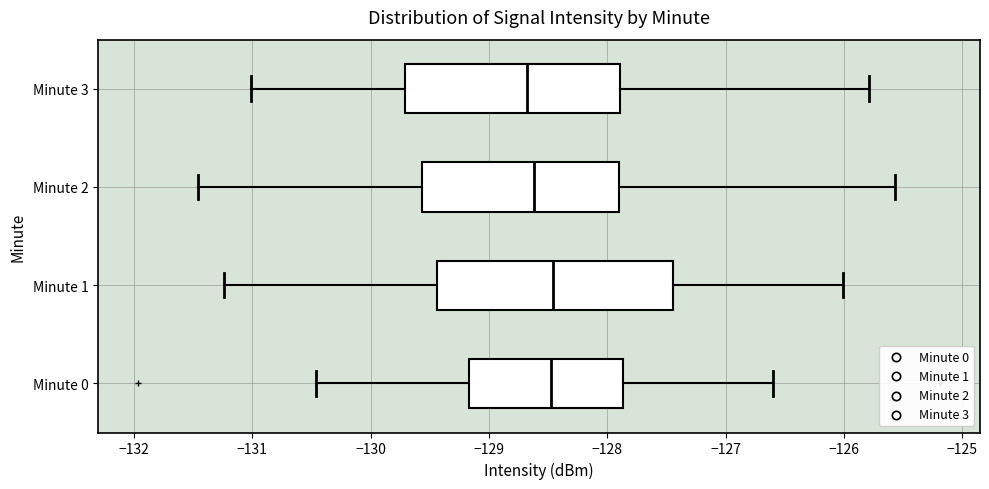

Reading bottom to top, transcribe this box plot: for each box, give where its median line is, the range the box spans, and where its two whiskers end, as read against the x-axis. The values are not printed on the chart, so give them approximately, as read against the axis.

Minute 0: median -128.5, box -129.2 to -127.9, whiskers -130.5 to -126.6
Minute 1: median -128.5, box -129.4 to -127.4, whiskers -131.2 to -126.0
Minute 2: median -128.6, box -129.6 to -127.9, whiskers -131.5 to -125.6
Minute 3: median -128.7, box -129.7 to -127.9, whiskers -131.0 to -125.8